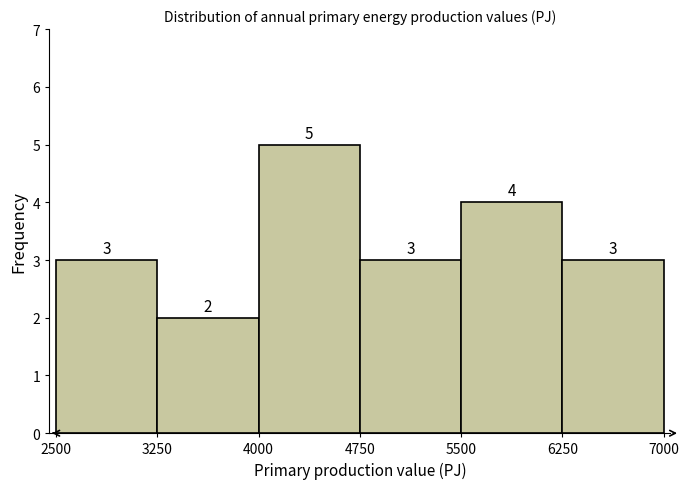

Reading left to right, transcribe this chart: for each bar, give the range it covers on the x-axis and its height.

2500 to 3250: 3
3250 to 4000: 2
4000 to 4750: 5
4750 to 5500: 3
5500 to 6250: 4
6250 to 7000: 3